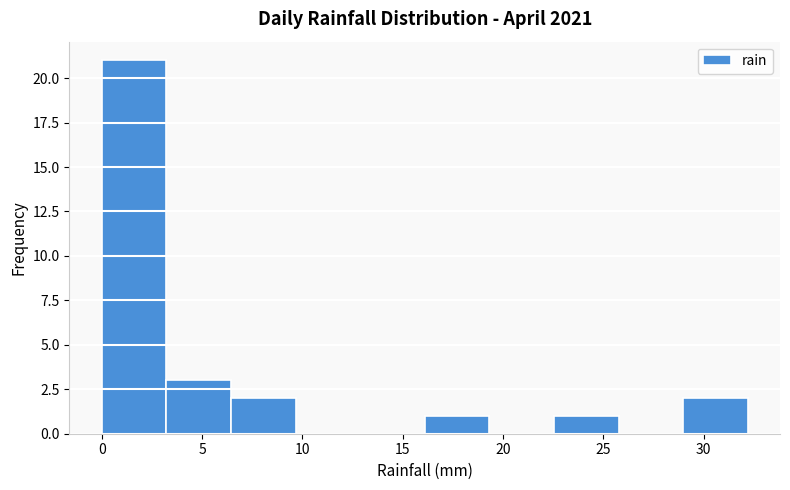

Reading left to right, transcribe this chart: for each bar, give the range it covers on the x-axis and its height. Neither the bar edges nor the heights are printed on the chart, so give them approximately, as read against the axes.

0.0 to 3.0: 21
3.0 to 6.5: 3
6.5 to 9.5: 2
9.5 to 13.0: 0
13.0 to 16.0: 0
16.0 to 19.5: 1
19.5 to 22.5: 0
22.5 to 26.0: 1
26.0 to 29.0: 0
29.0 to 32.0: 2